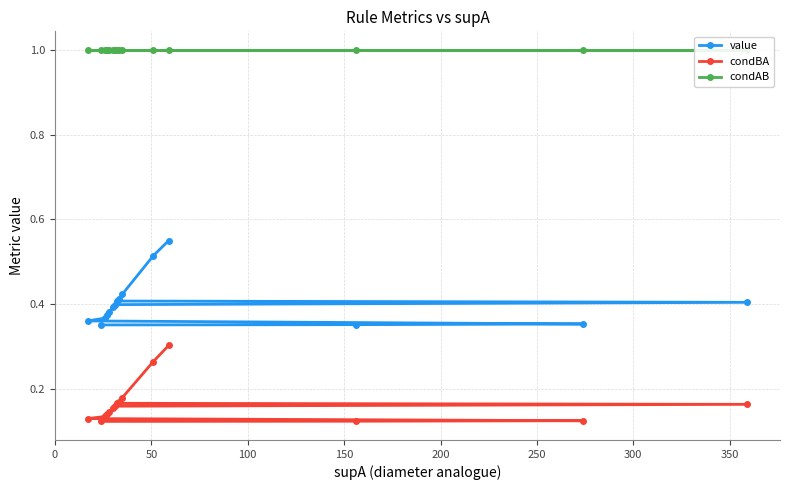

How many lines are shown in the chart?

3